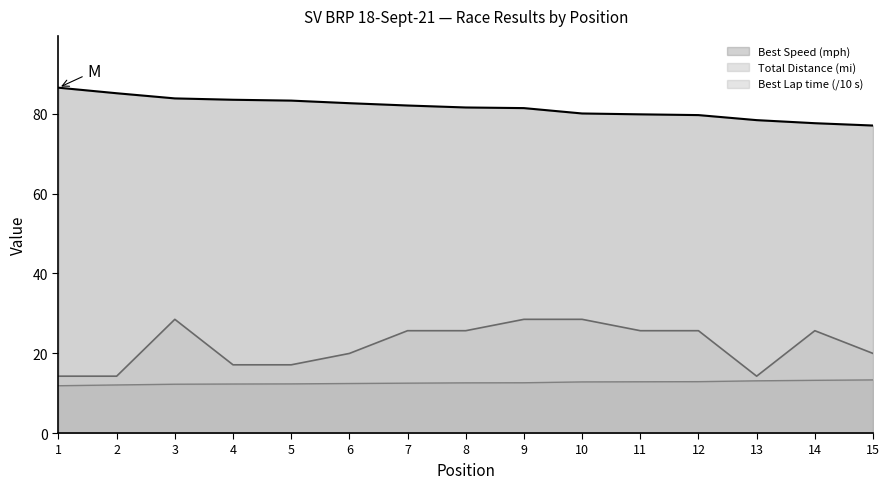

True or false: Best Speed (mph) and Total Distance (mi) intersect in this chart.

False